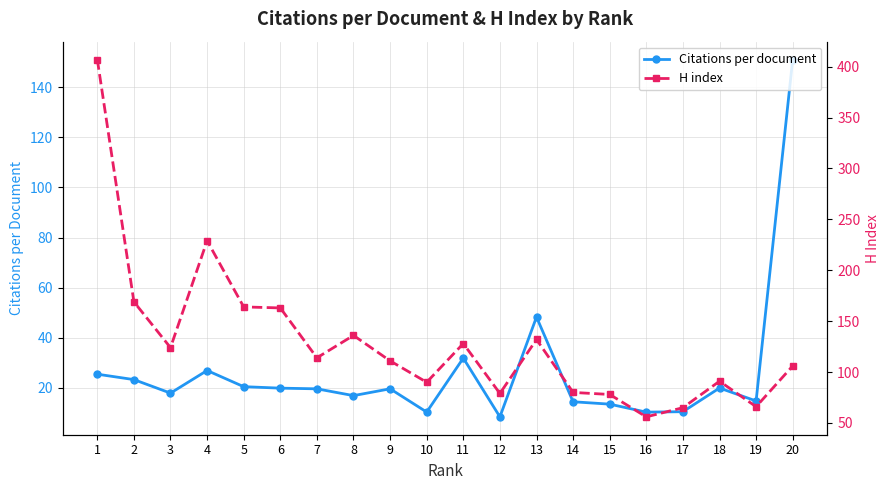

What is the total value across all series at 3?

141.9